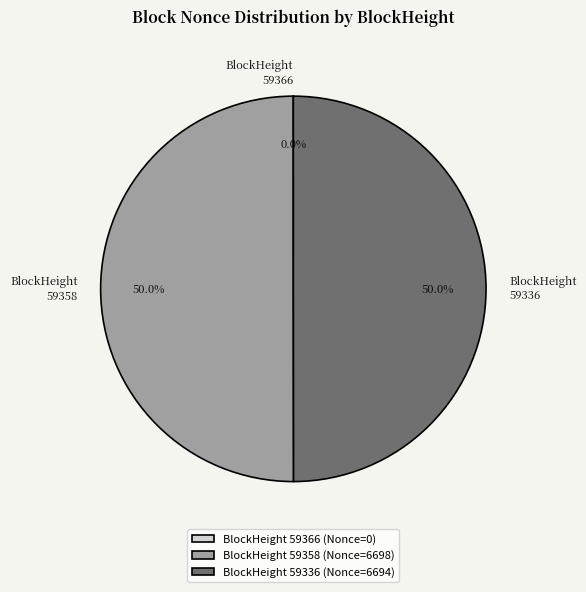

Combined, what portion of the pie is BlockHeight 59336 and BlockHeight 59358?

100.0%